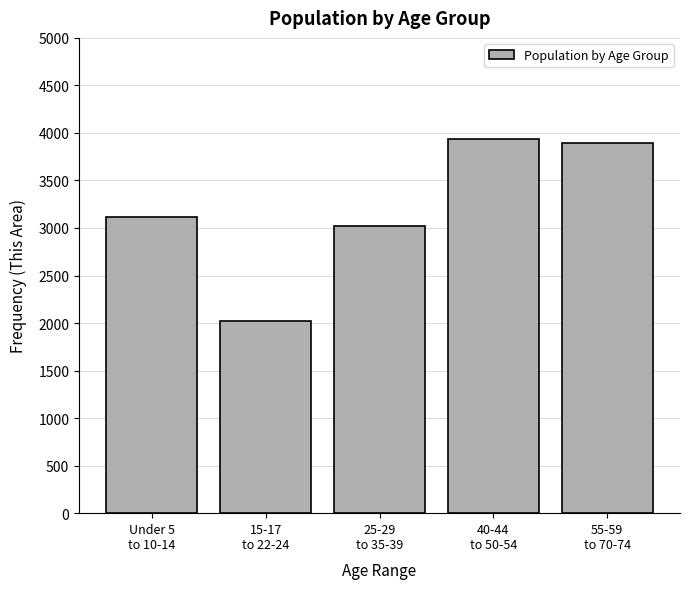

Reading right to left, what are all the values shown in this chart?

3889	3933	3019	2024	3112